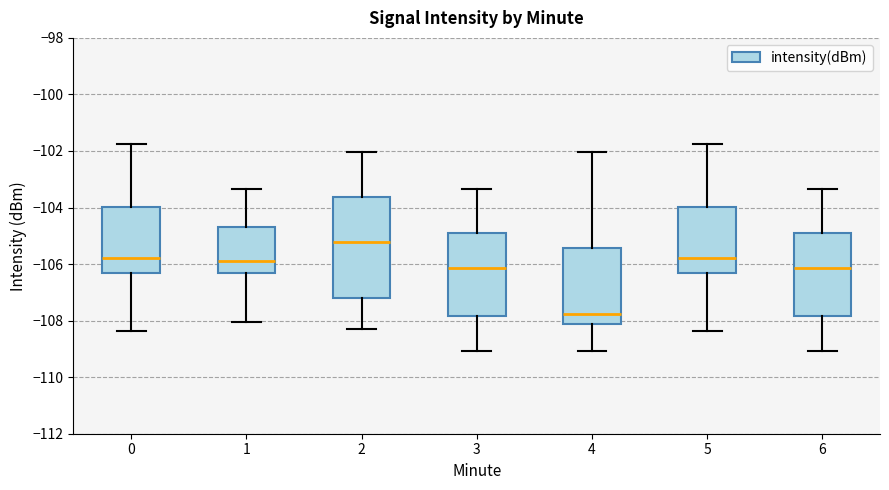

Which box's median line is the highest?

2